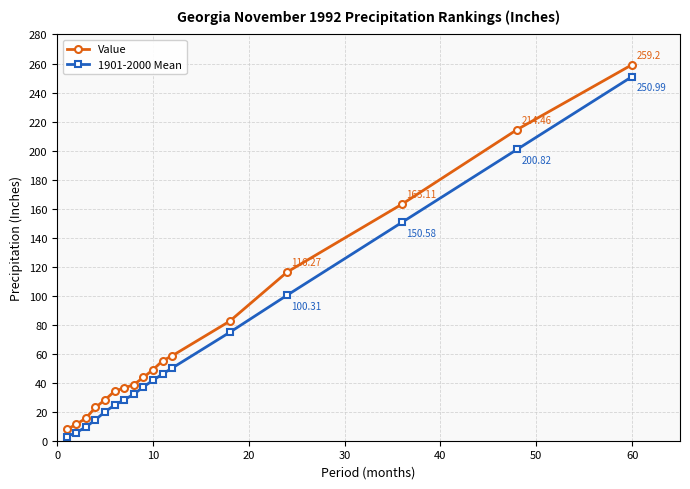

What are all the series names shown in the legend?

Value, 1901-2000 Mean